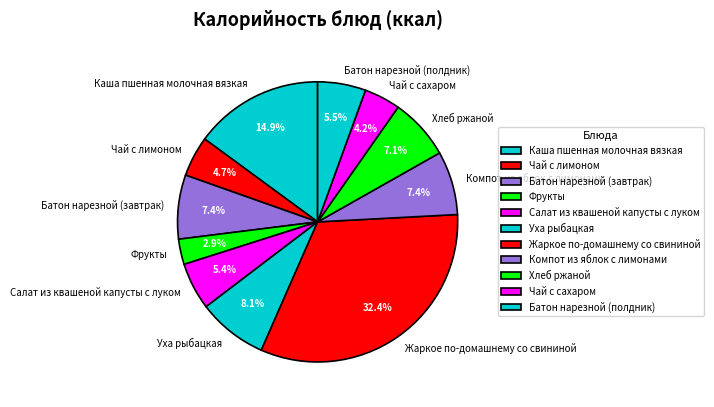

True or false: Салат из квашеной капусты с луком accounts for 5% of the total.

True